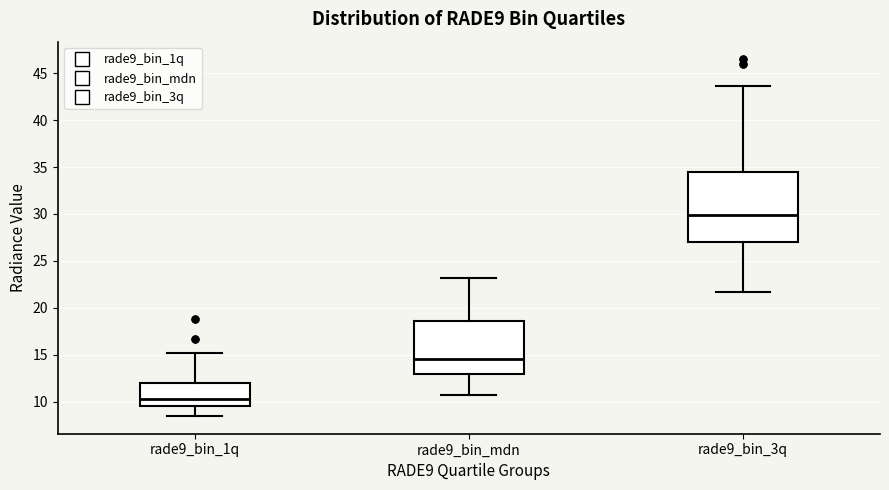

Which box has the highest median line?

rade9_bin_3q